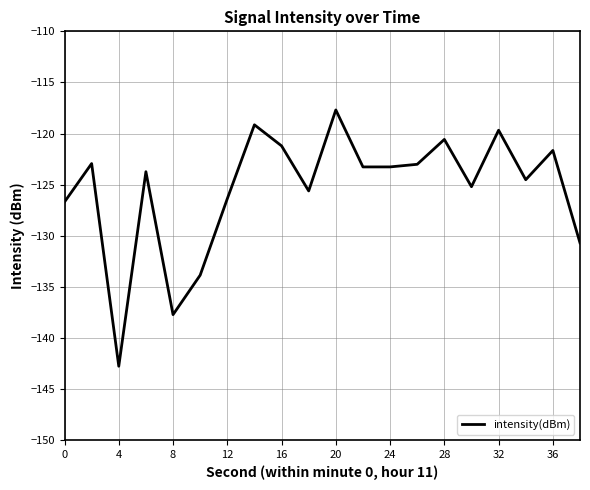

What is the minimum value shown in the chart?

-142.8